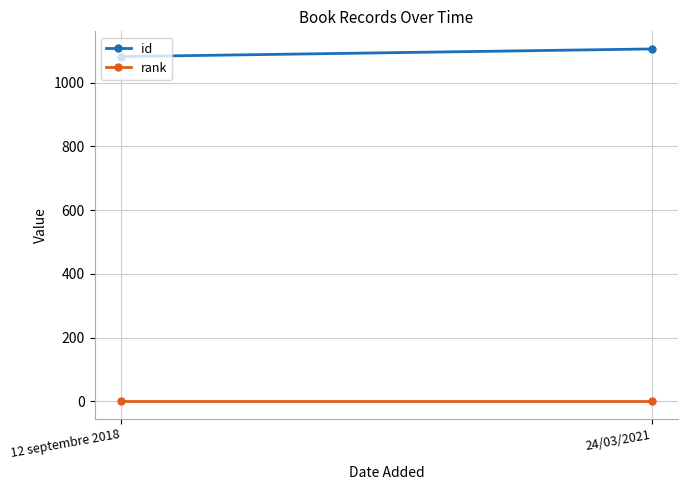

Reading left to right, transcribe all the data shown in this chart.

id: 12 septembre 2018=1082	24/03/2021=1106
rank: 12 septembre 2018=1	24/03/2021=1